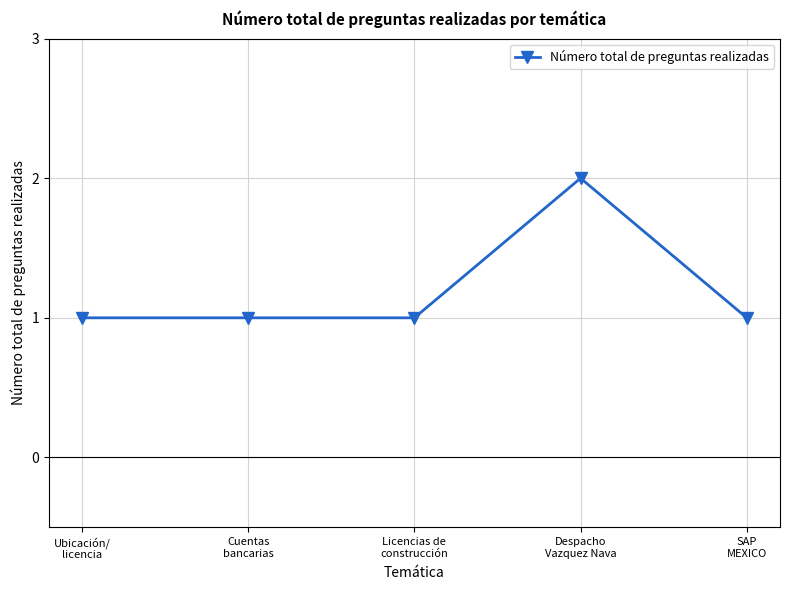

What is the average value?

1